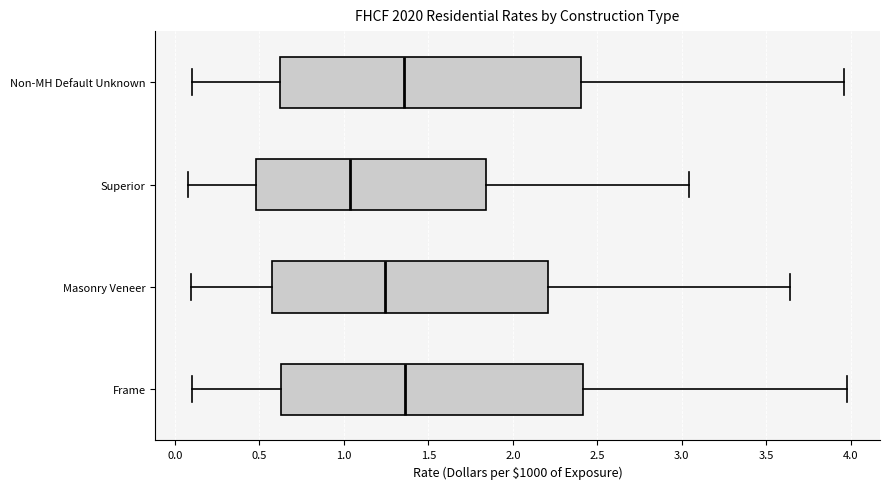

Where does the median line of the box for Masonry Veneer sit on the x-axis? The values are not printed on the chart, so give them approximately, as read against the axis.

1.25